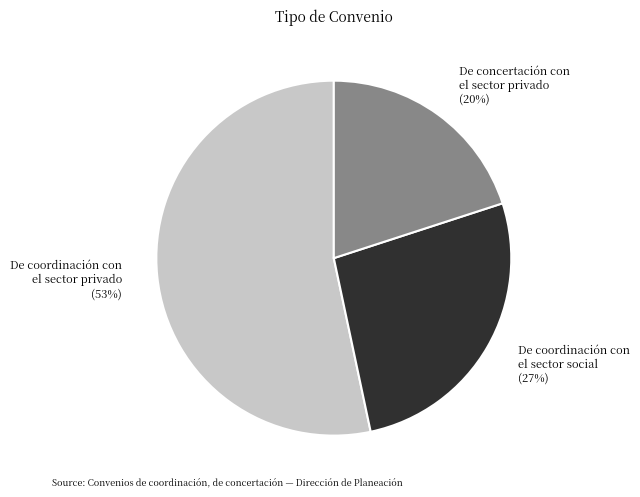

Between De coordinación con el sector social and De coordinación con el sector privado, which is larger?

De coordinación con el sector privado